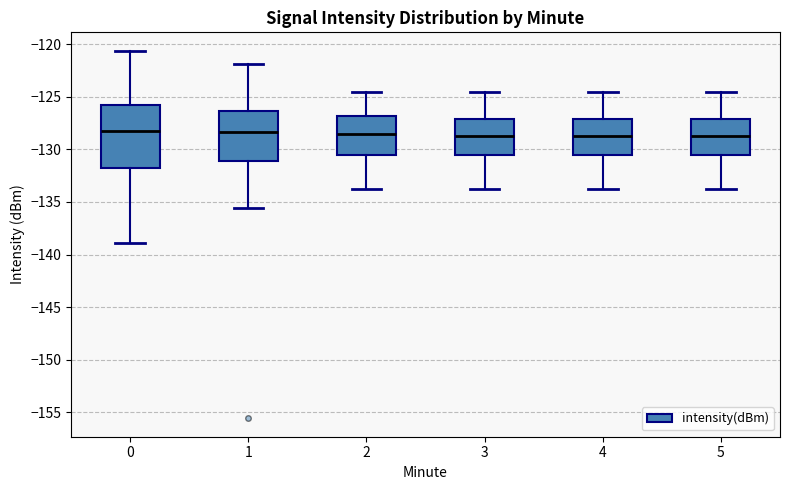

Where does the upper whisker of the box at x = 4 end on the y-axis? The values are not printed on the chart, so give them approximately, as read against the axis.

-124.5